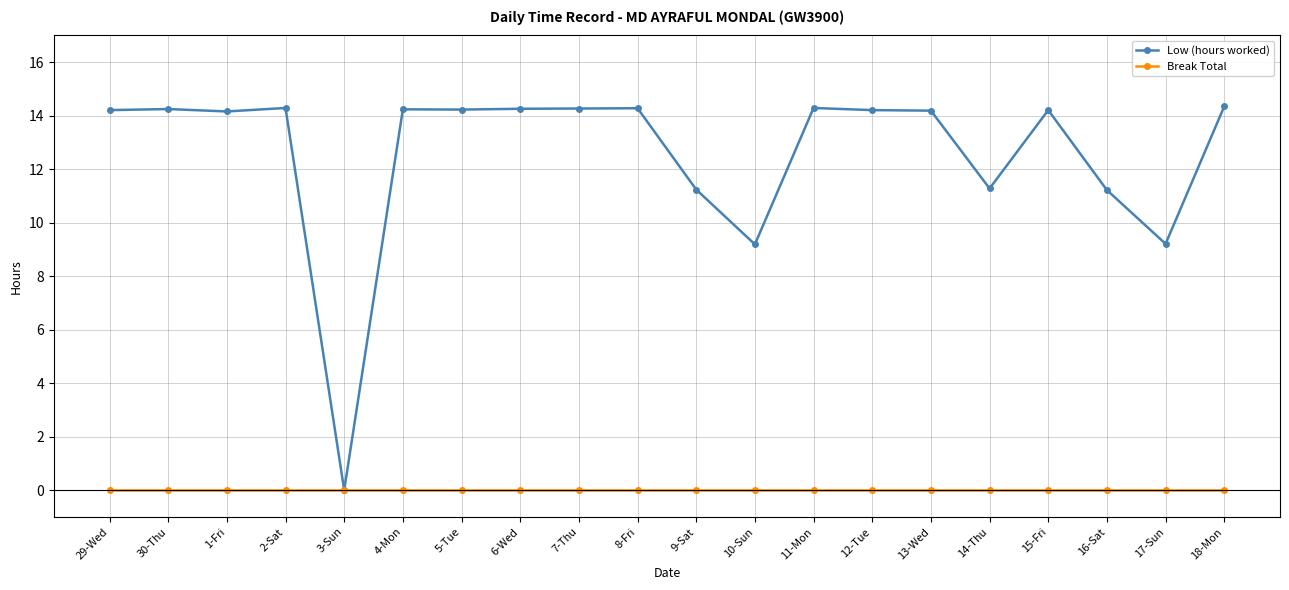

List the series in order of their overall mean, lowest first.

Break Total, Low (hours worked)